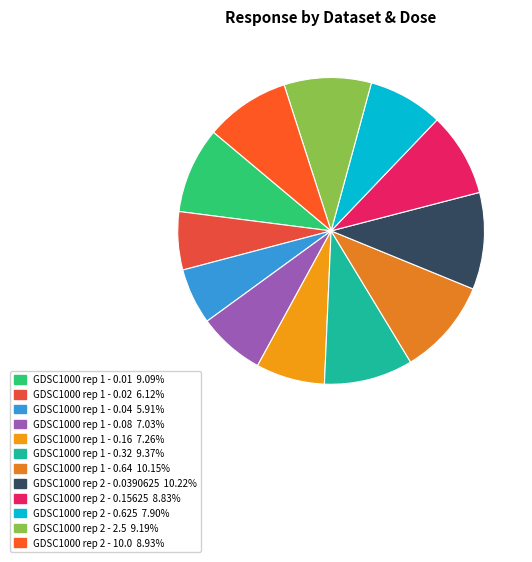

Which category has the smallest portion of the pie?

GDSC1000 rep 1 - 0.04